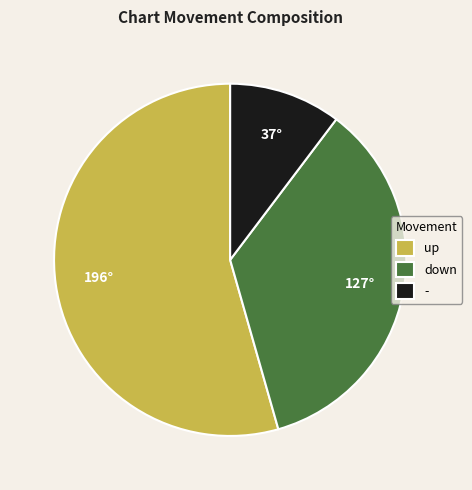

What is the ratio of the value at down to the value at -?

3.4